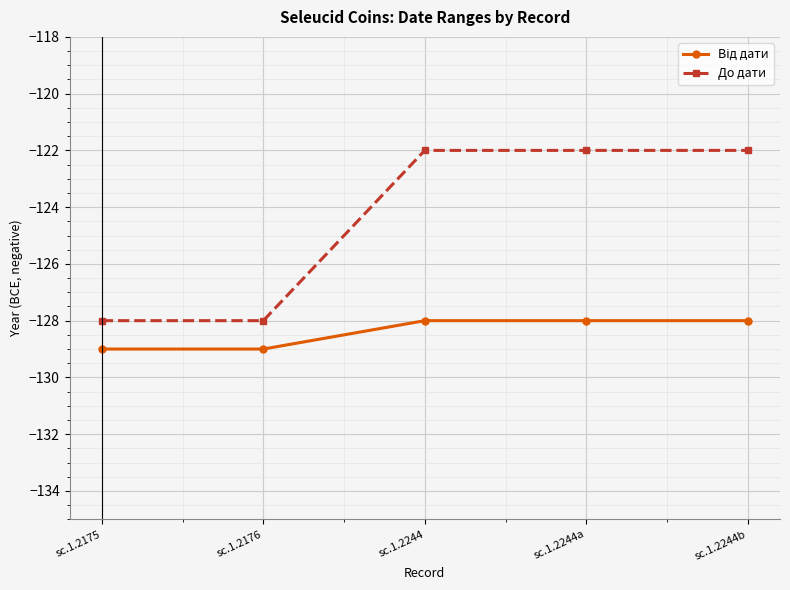

The До дати series shows -128 at sc.1.2176. True or false?

True